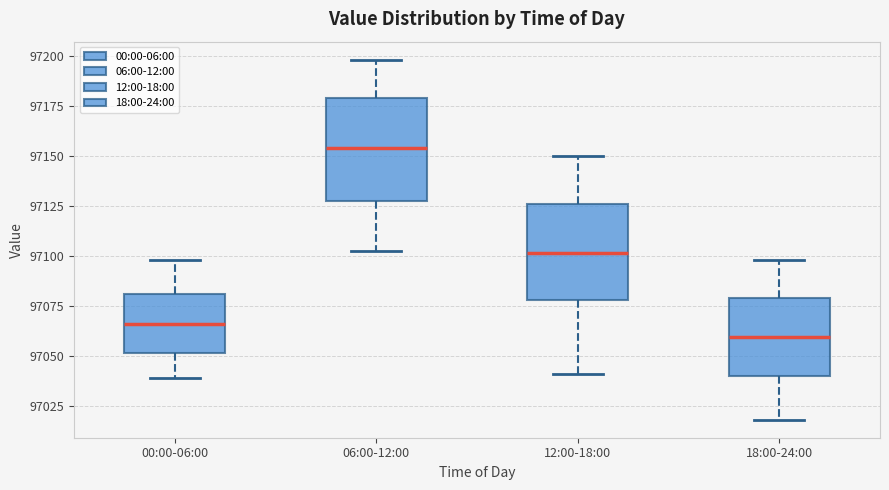

Where is the upper edge of the box for 06:00-12:00 on the y-axis? The values are not printed on the chart, so give them approximately, as read against the axis.

97180